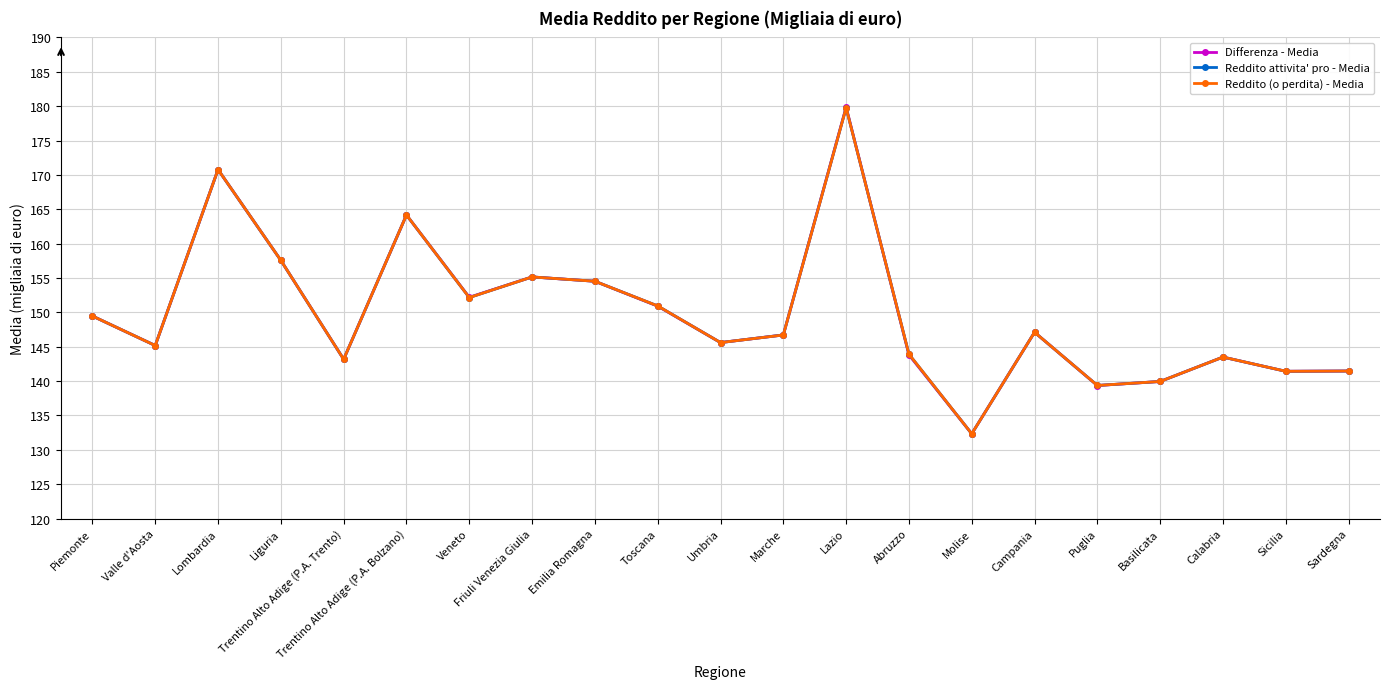

How many distinct data groups are displayed?

3